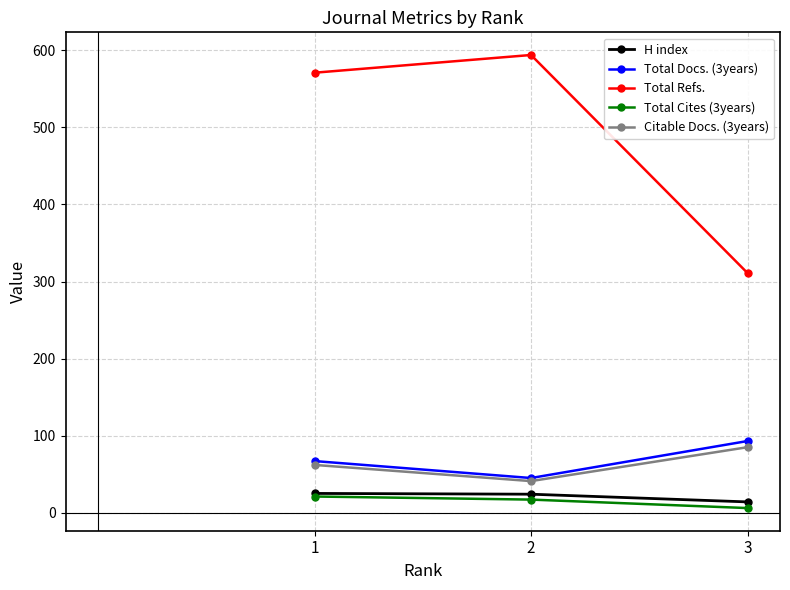

Which series has the largest range (max minus min)?

Total Refs.